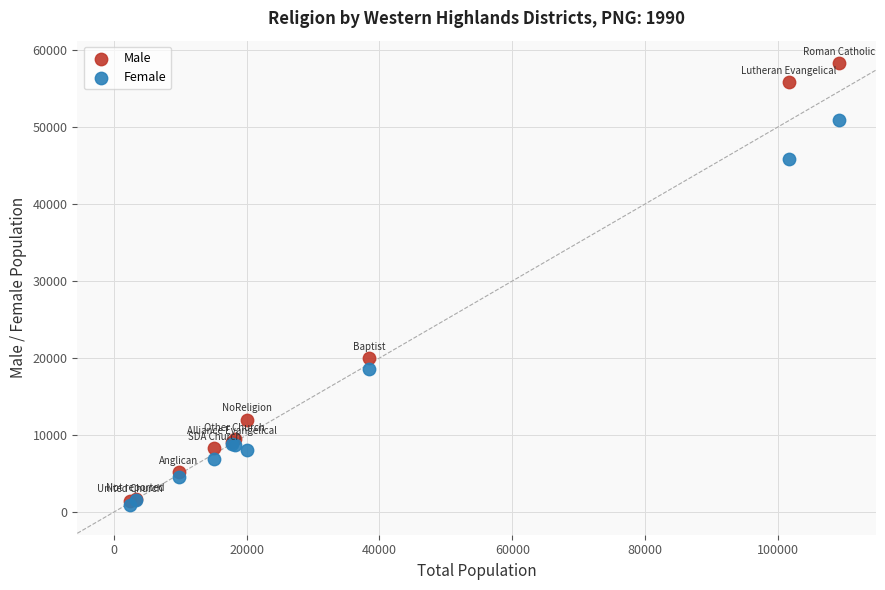

Which series has the widest spread of Y values?

Male